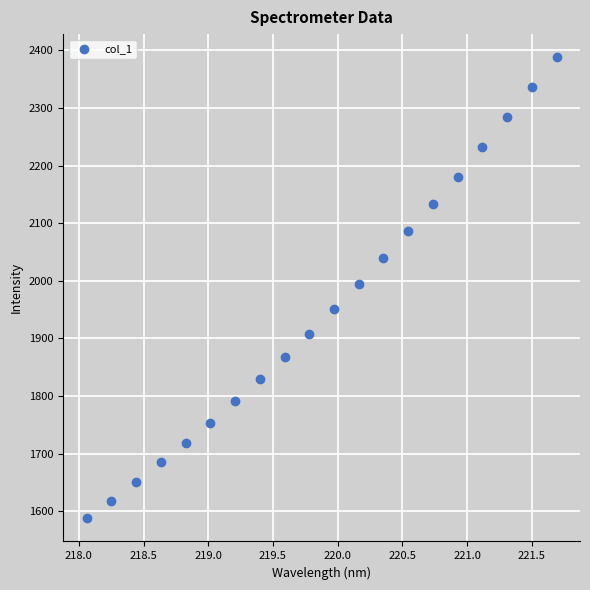

What is the range of X values (max minus min)?

3.6